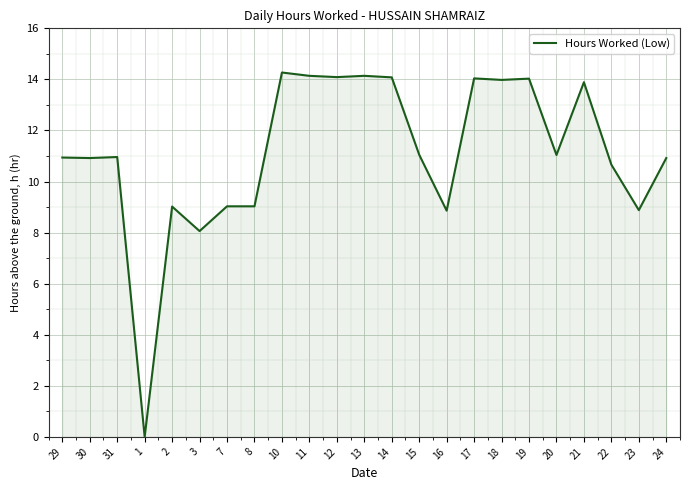

The chart shows a value of 14.1 at 13. True or false?

True